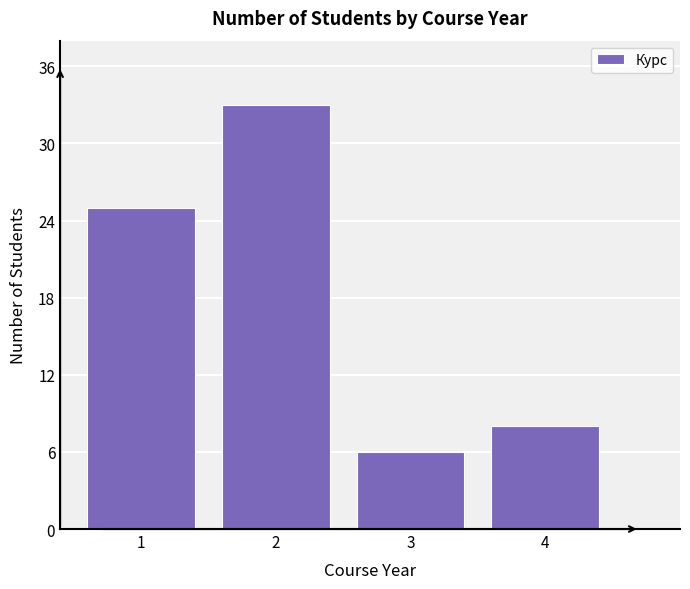

Reading left to right, transcribe all the data shown in this chart.

1=25	2=33	3=6	4=8